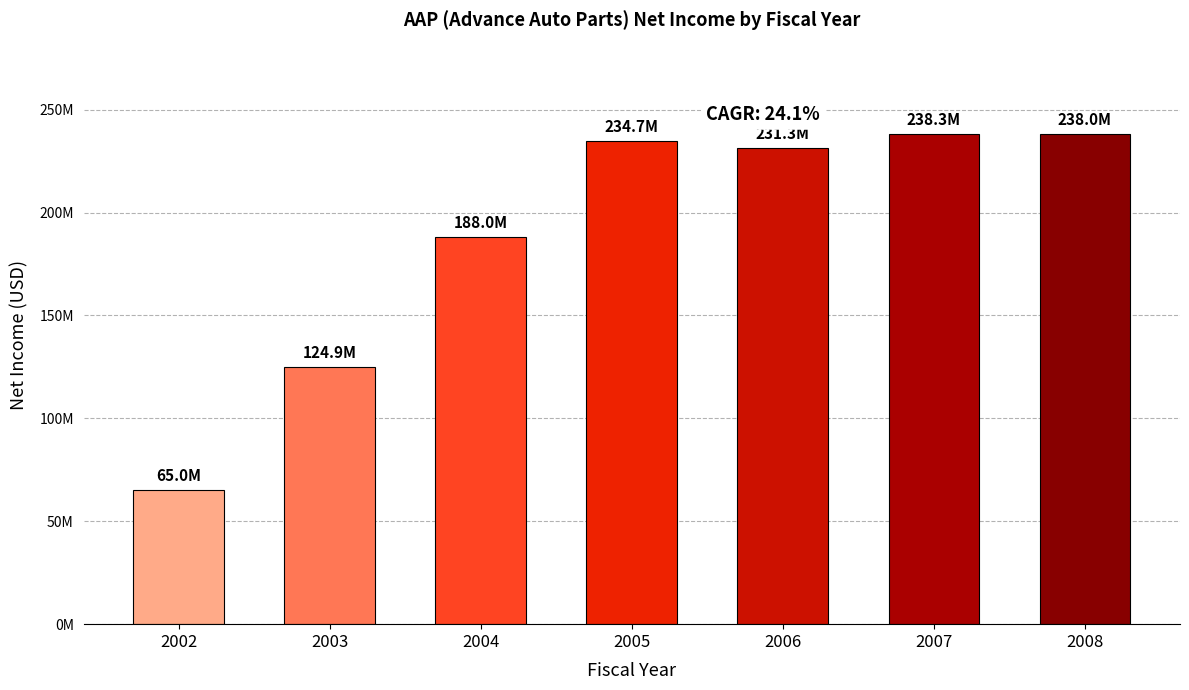

Does the chart contain any negative values?

No